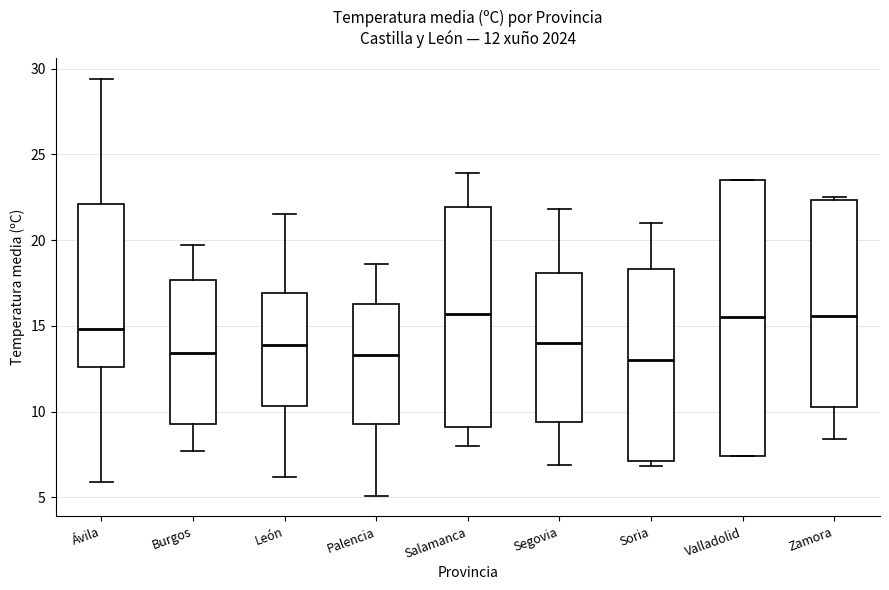

Which box is the tallest, from its lower edge to its upper edge?

Valladolid